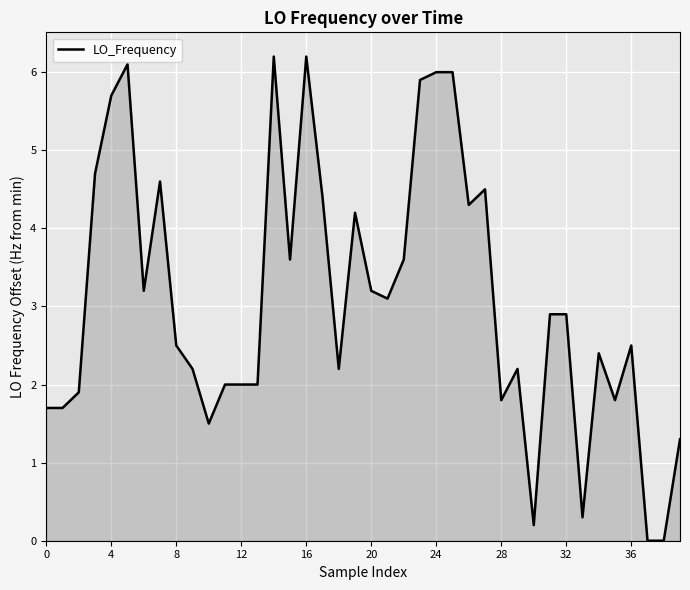

What is the greatest value displayed?

6.2